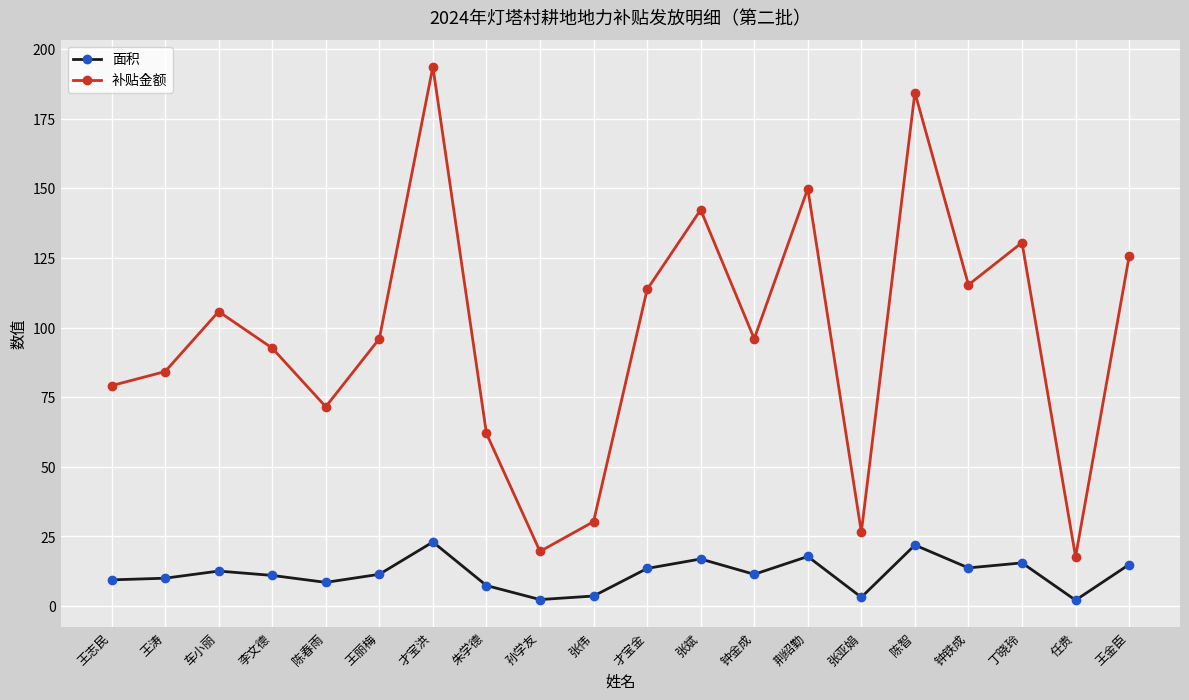

List the series in order of their peak value, highest first.

补贴金额, 面积